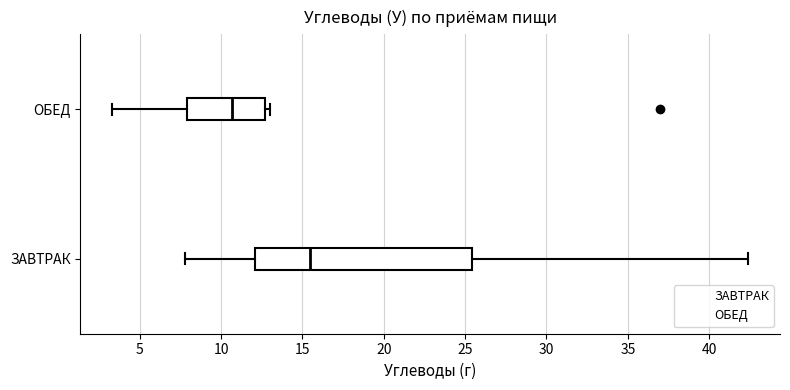

Which box is the widest, from its left edge to its right edge?

ЗАВТРАК